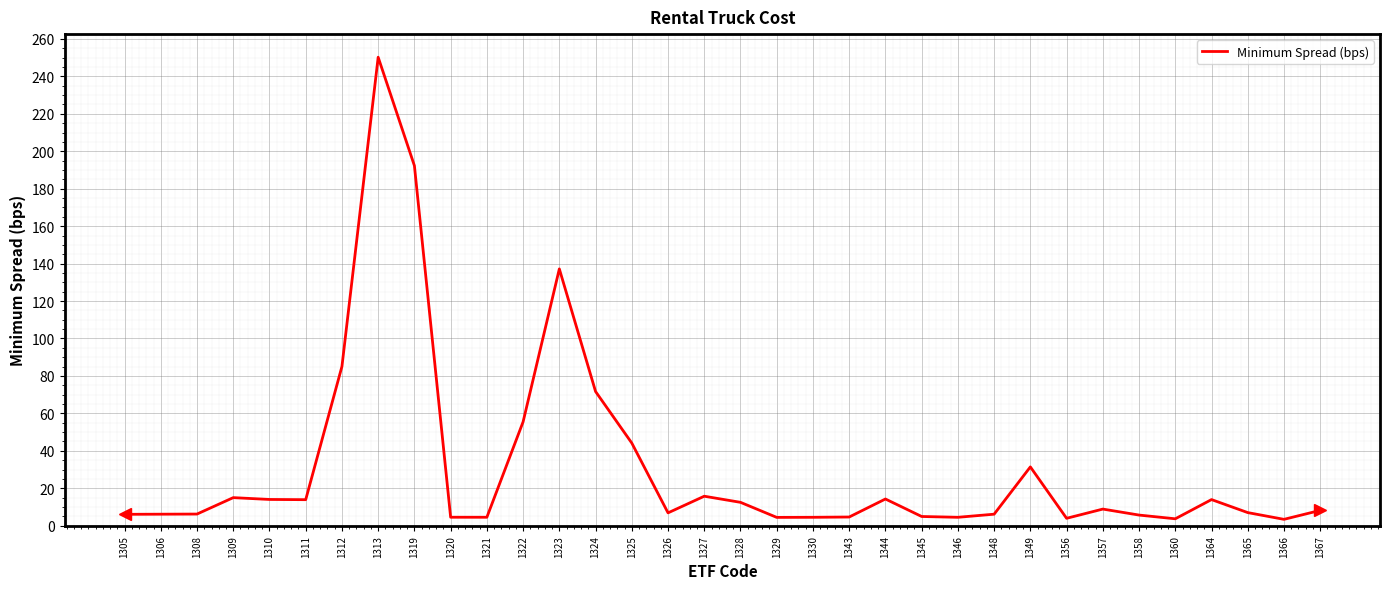

What is the change in value from 1326 to 1367?

+1.3